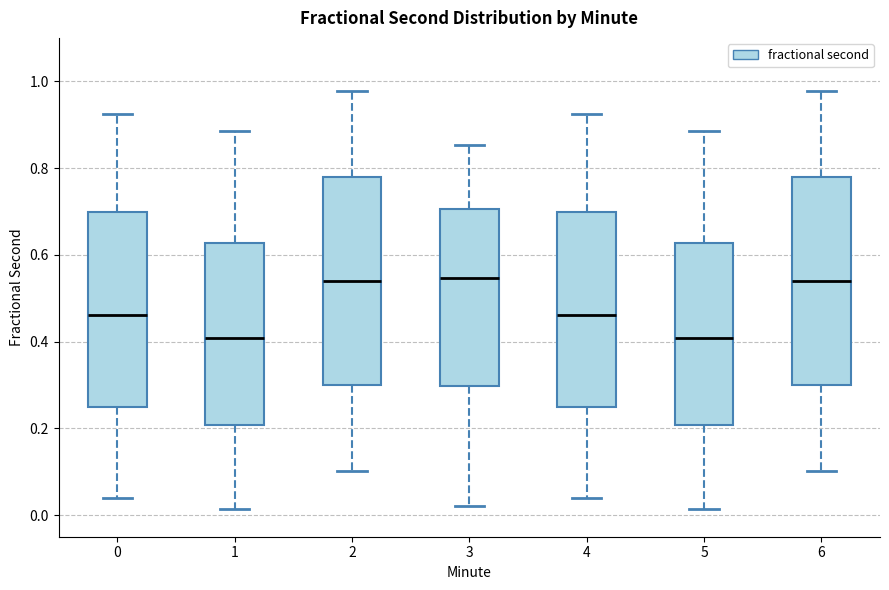

Where does the median line of the box at x = 5 sit on the y-axis? The values are not printed on the chart, so give them approximately, as read against the axis.

0.40